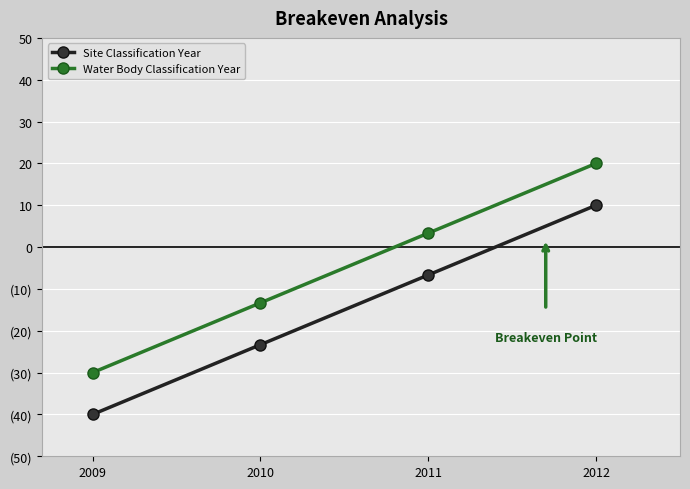

Is this an area chart (filled region under the line)?

No